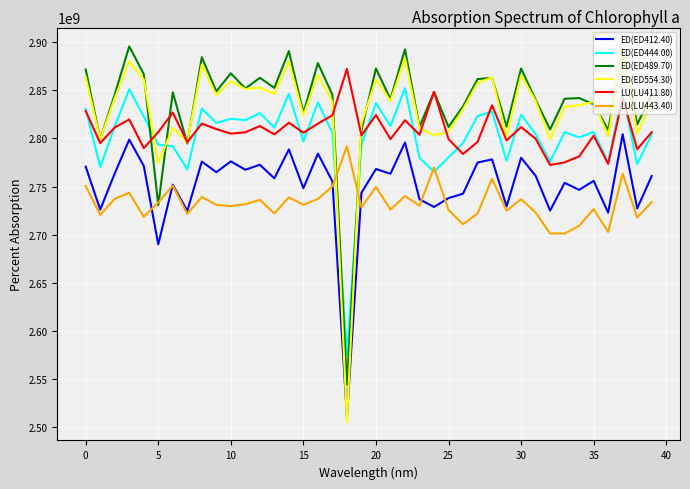

Which series has the largest range (max minus min)?

ED(ED554.30)